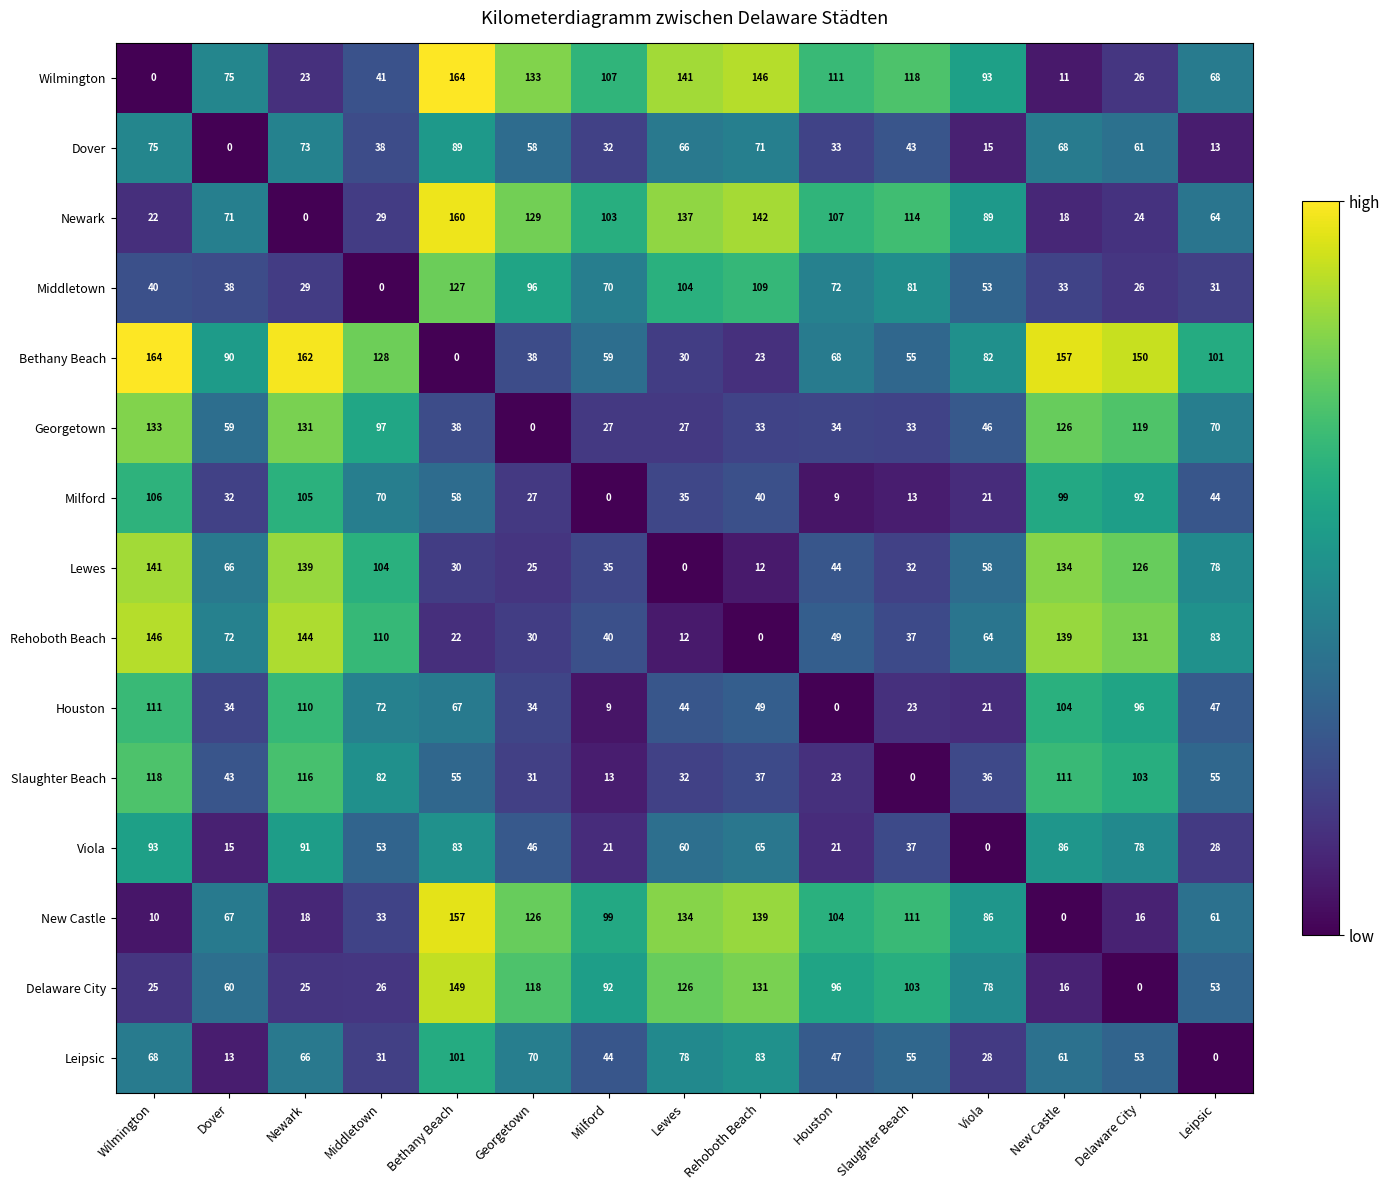

True or false: Middletown has a value of 11 at Delaware City.

False